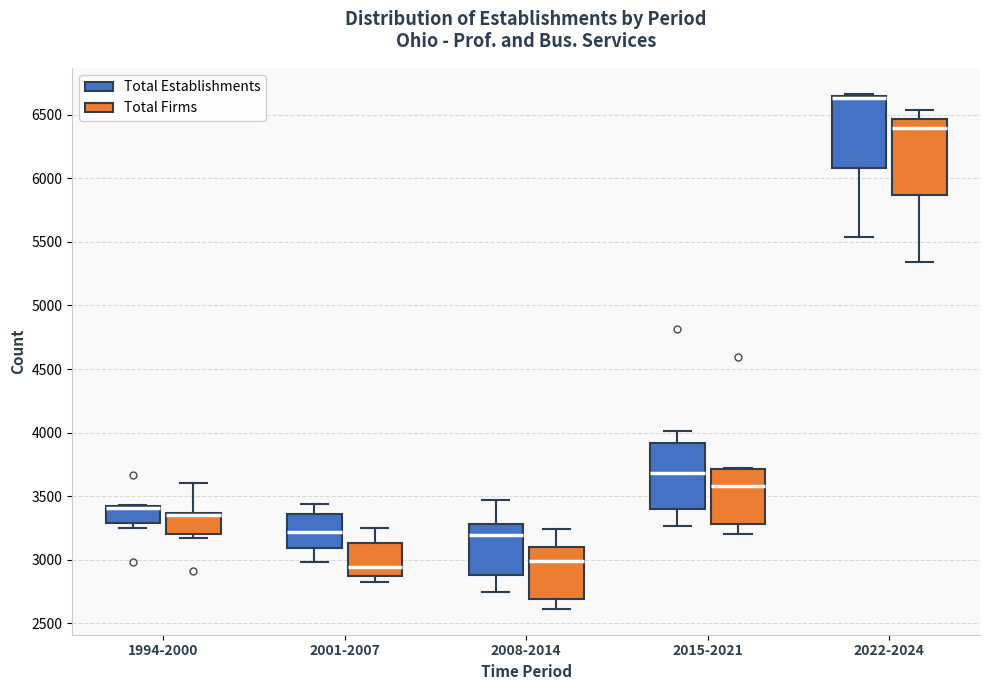

Reading left to right, transcribe this box plot: for each box, give where its median line is, the range the box spans, and where its two whiskers end, as read against the y-axis. The values are not printed on the chart, so give them approximately, as read against the axis.

1994-2000 (Total Establishments): median 3400, box 3300 to 3450, whiskers 3250 to 3450
1994-2000 (Total Firms): median 3350 (just below the box's upper edge), box 3200 to 3350, whiskers 3150 to 3600
2001-2007 (Total Establishments): median 3200, box 3100 to 3350, whiskers 3000 to 3450
2001-2007 (Total Firms): median 2950, box 2850 to 3150, whiskers 2850 (just below the box's lower edge) to 3250
2008-2014 (Total Establishments): median 3200, box 2900 to 3300, whiskers 2750 to 3450
2008-2014 (Total Firms): median 3000, box 2700 to 3100, whiskers 2600 to 3250
2015-2021 (Total Establishments): median 3700, box 3400 to 3900, whiskers 3250 to 4000
2015-2021 (Total Firms): median 3600, box 3300 to 3700, whiskers 3200 to 3700
2022-2024 (Total Establishments): median 6650 (just below the box's upper edge), box 6100 to 6650, whiskers 5550 to 6650 (just above the box's upper edge)
2022-2024 (Total Firms): median 6400, box 5850 to 6450, whiskers 5350 to 6550